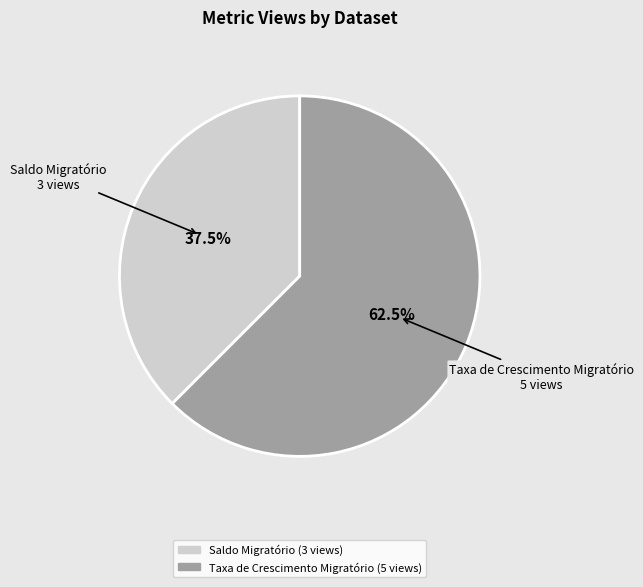

True or false: Saldo Migratório accounts for 44% of the total.

False